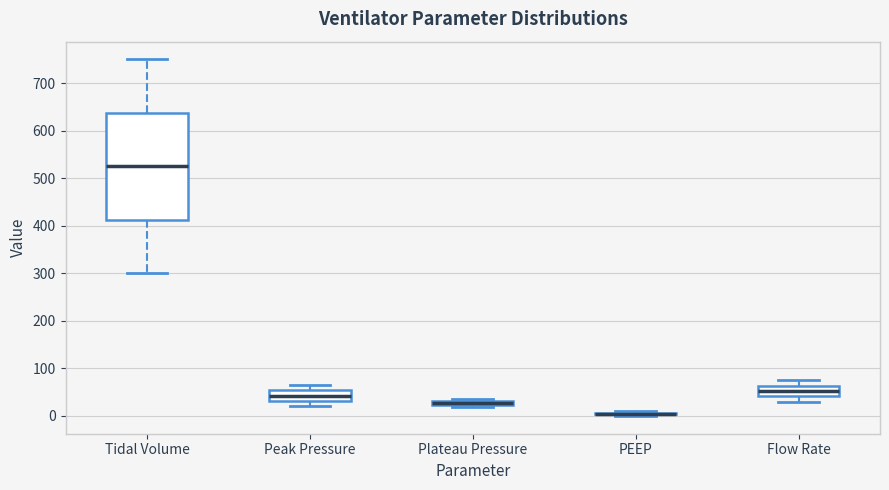

Which box is the tallest, from its lower edge to its upper edge?

Tidal Volume